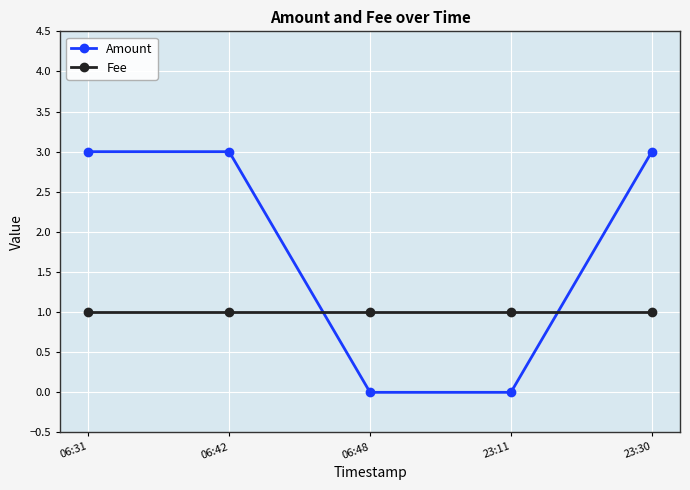

Reading left to right, what are all the values shown in this chart?

Amount: 3	3	0	0	3
Fee: 1	1	1	1	1